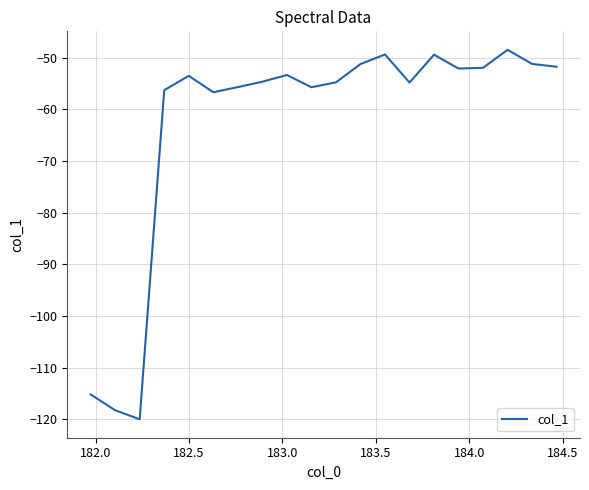

What is the maximum value shown in the chart?

-48.5